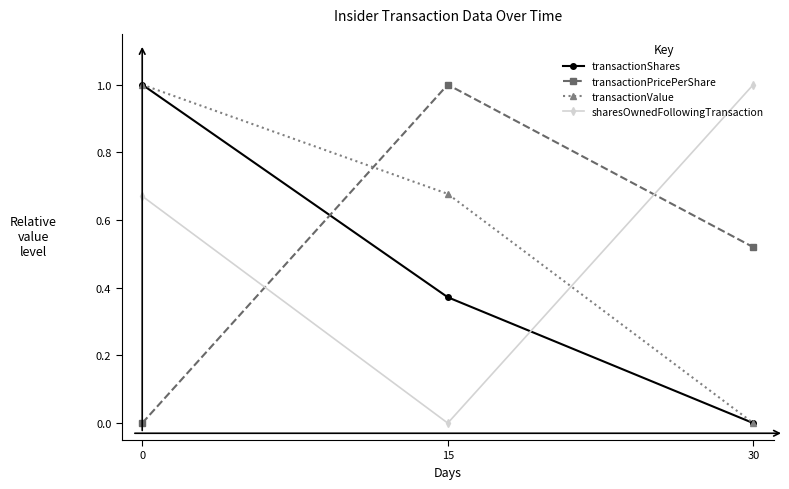

True or false: transactionShares has a value of 0.6 at 15.

False